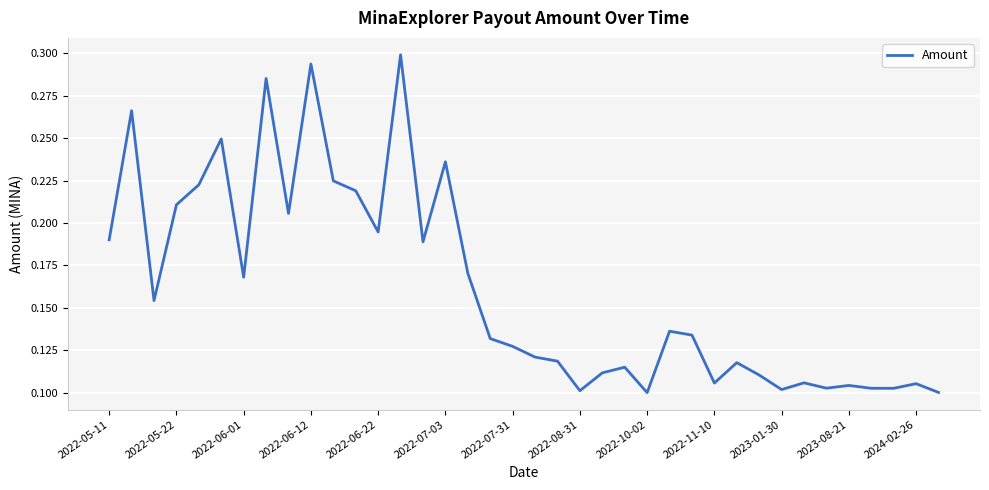

The chart shows a value of 0.0 at 2022-07-31. True or false?

False